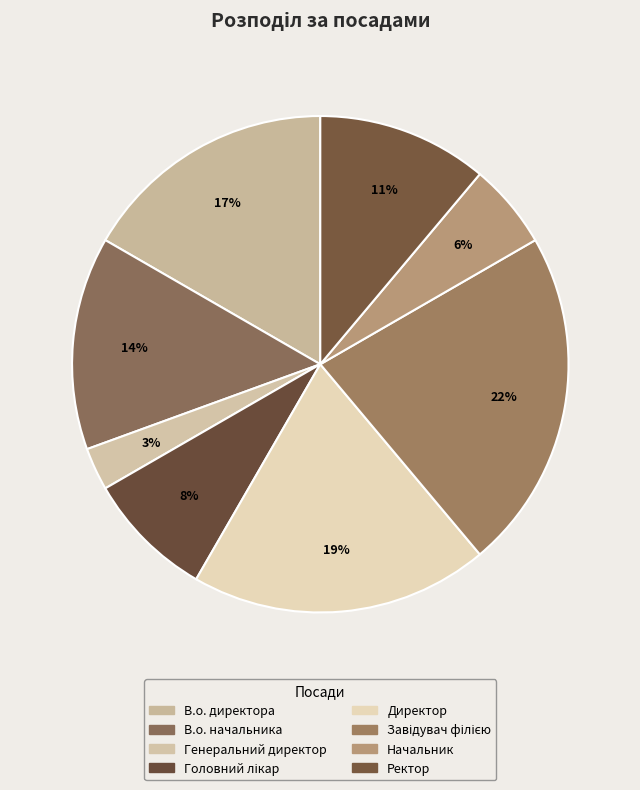

To the nearest percent, what is the average slice percentage?

12%